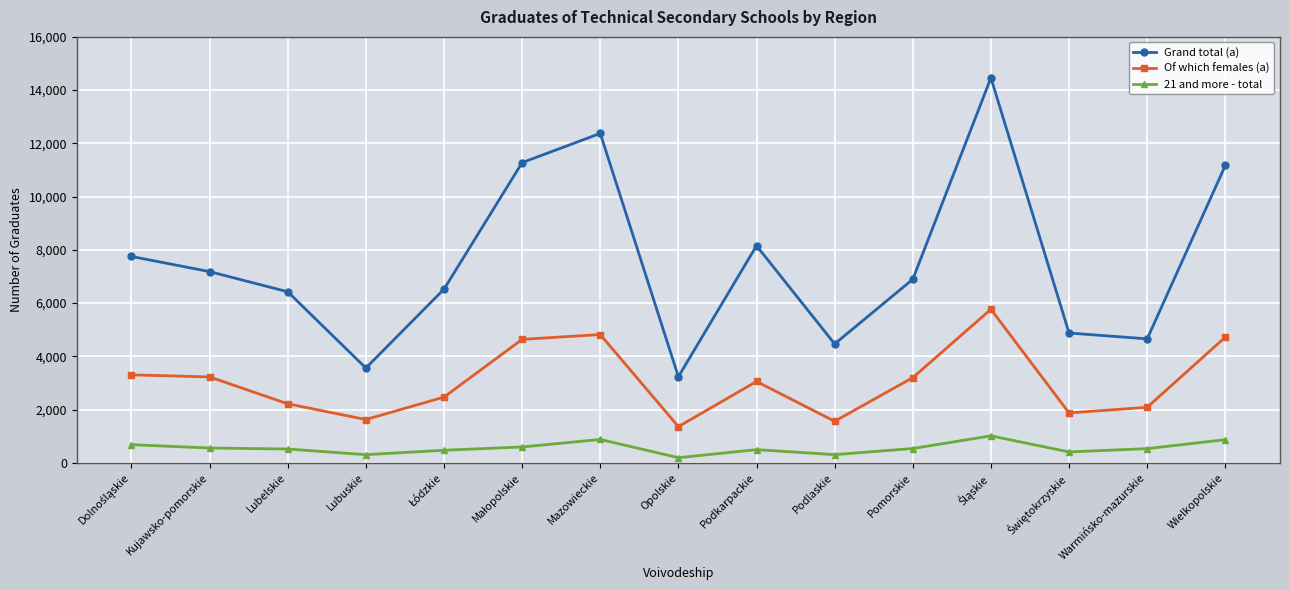

What is the total value across all series at Wielkopolskie?

16759